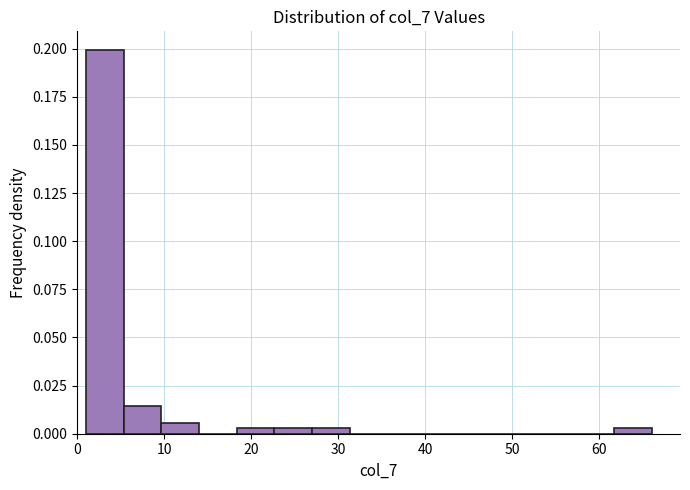

Reading left to right, transcribe this chart: for each bar, give the range it covers on the x-axis and its height. Neither the bar edges nor the heights are printed on the chart, so give them approximately, as read against the axes.

1 to 5: 0.200
5 to 10: 0.015
10 to 14: 0.005
14 to 18: 0
18 to 23: under 0.005
23 to 27: under 0.005
27 to 31: under 0.005
31 to 36: 0
36 to 40: 0
40 to 44: 0
44 to 49: 0
49 to 53: 0
53 to 57: 0
57 to 62: 0
62 to 66: under 0.005